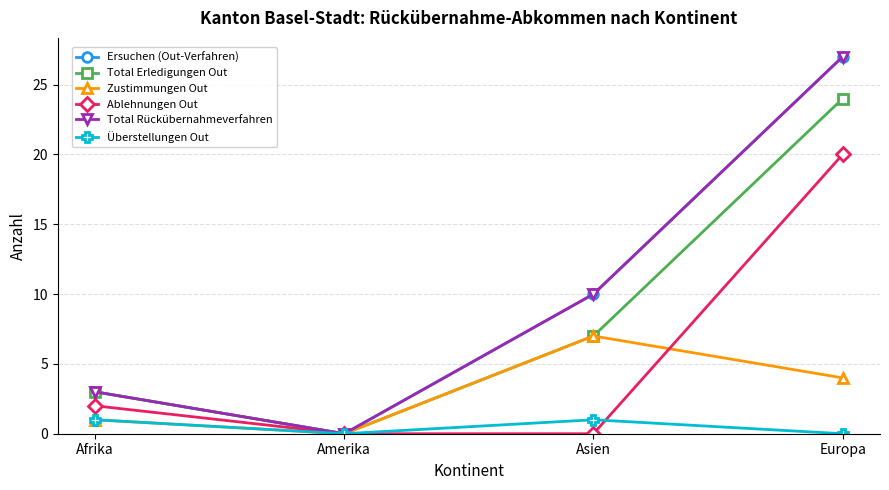

What is the average value of the Ablehnungen Out series?

6